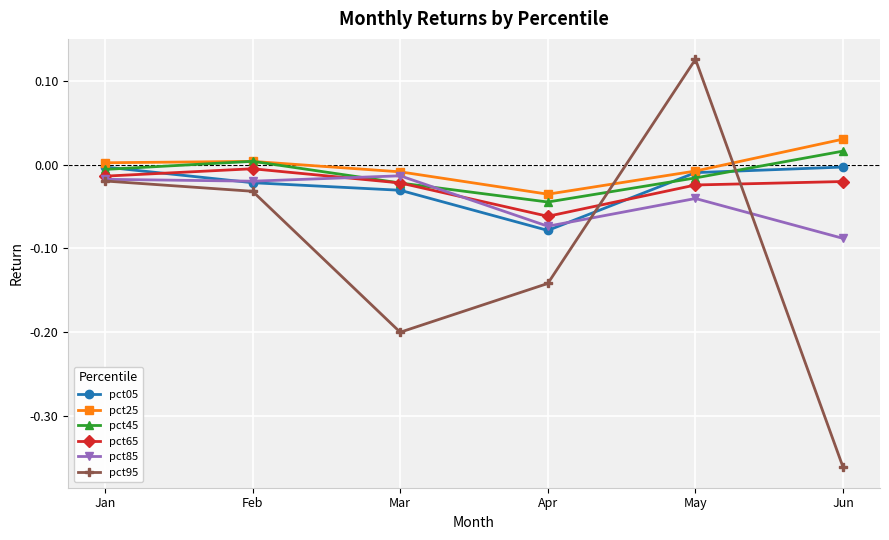

Which series has the widest spread of values?

pct95